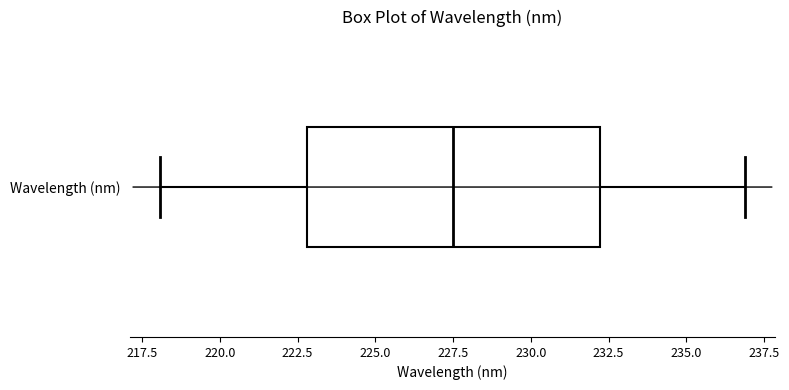

Where is the left edge of the box for Wavelength (nm) on the x-axis? The values are not printed on the chart, so give them approximately, as read against the axis.

223.0